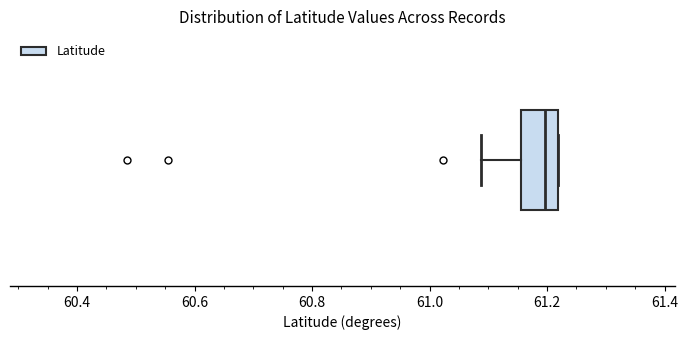

Transcribe this box plot: give where the median line is, the range the box spans, and where the two whiskers end, as read against the x-axis. The values are not printed on the chart, so give them approximately, as read against the axis.

median 61.20, box 61.16 to 61.22, whiskers 61.08 to 61.22